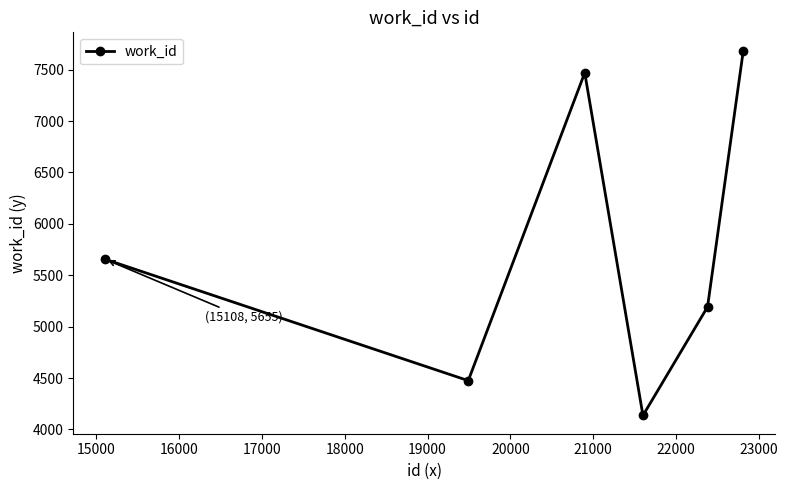

Reading left to right, extract all data points from this chart.

5655	4475	7470	4136	5192	7686